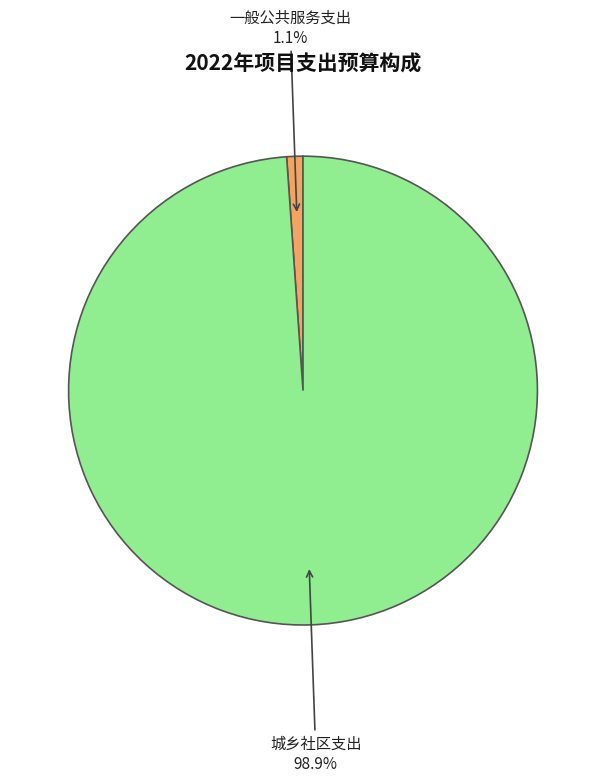

Between 城乡社区支出 and 一般公共服务支出, which is larger?

城乡社区支出